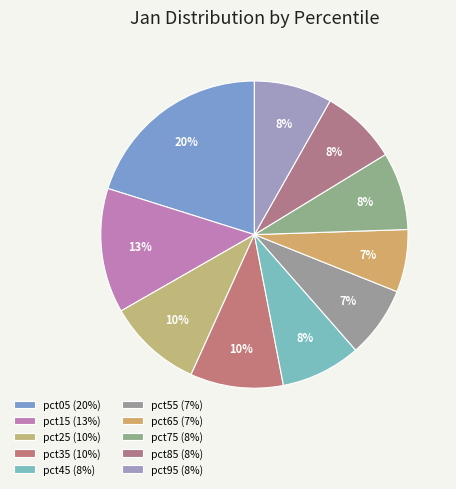

True or false: pct95 accounts for 8% of the total.

True